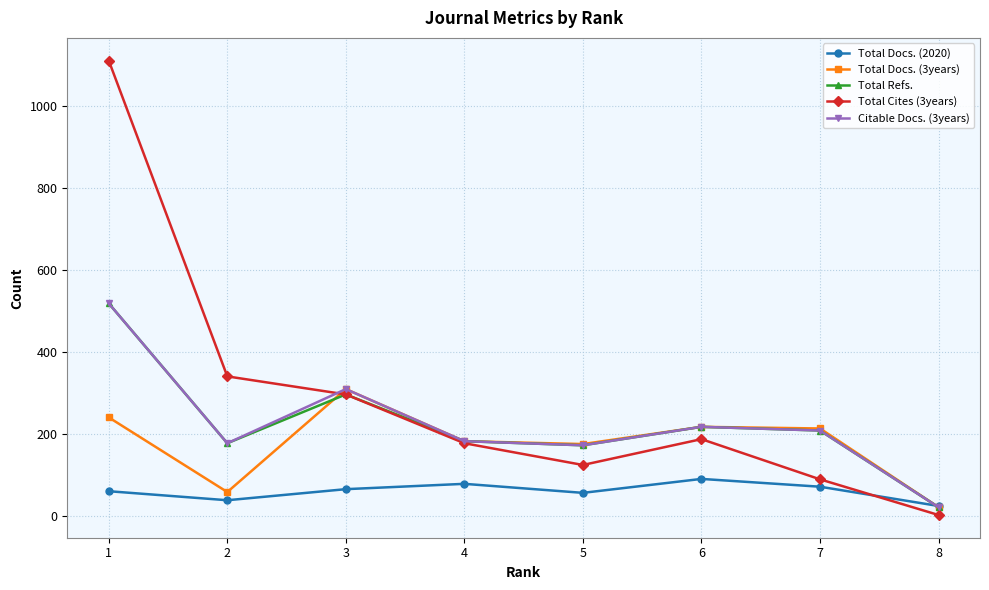

True or false: Total Docs. (2020) has more than 2 interior local peaks.

False